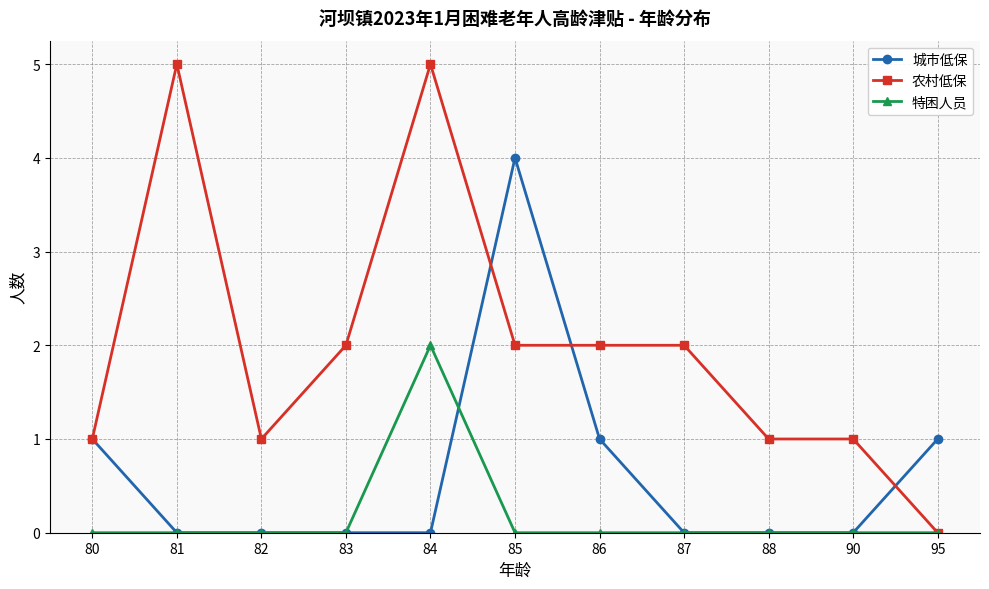

The 特困人员 series shows 1 at 80. True or false?

False